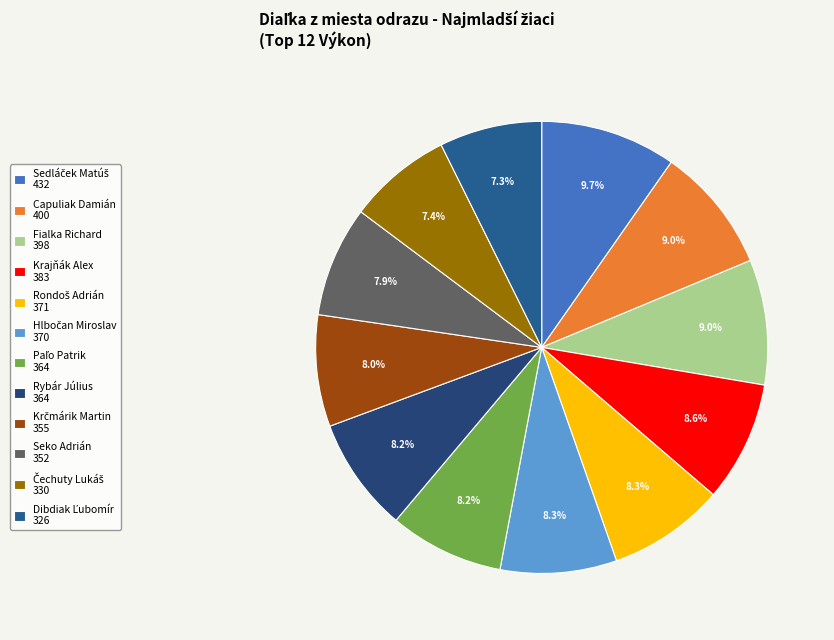

Which slice is the smallest?

Dibdiak Ľubomír